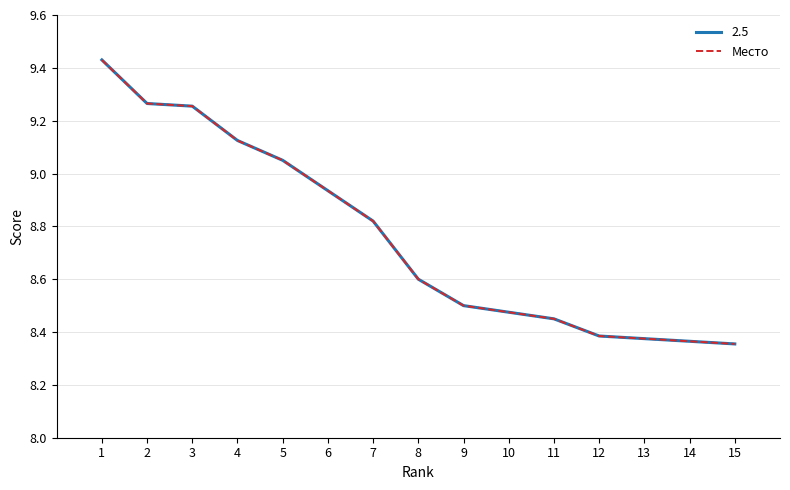

Between 6 and 15, which is larger?

6